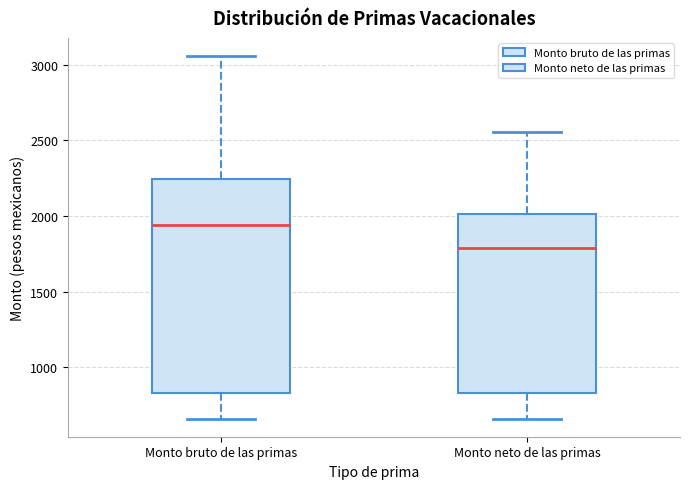

Comparing the boxes themselves (not the whiskers), which one is the tallest?

Monto bruto de las primas